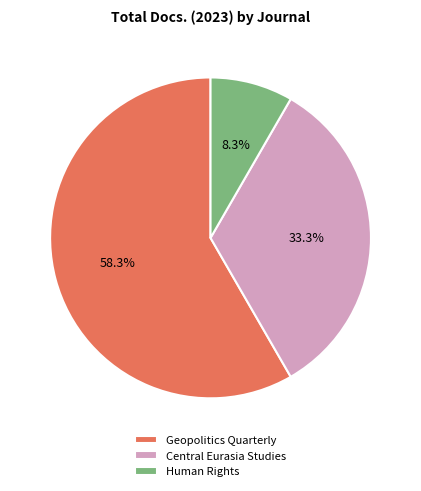

The Geopolitics Quarterly slice represents 58% of the pie. True or false?

True